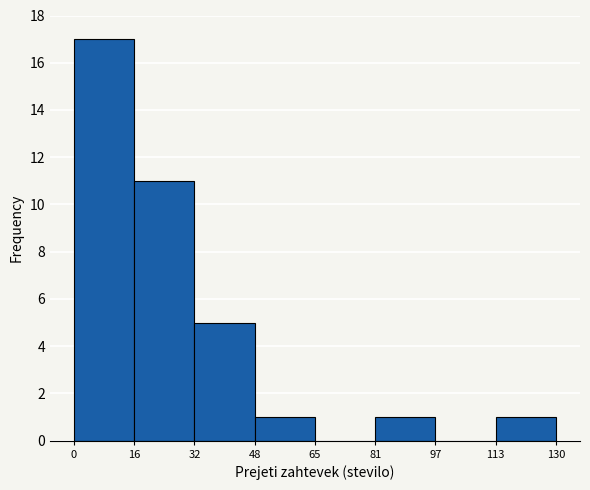

Reading left to right, transcribe this chart: for each bar, give the range it covers on the x-axis and its height. The values are not printed on the chart, so give them approximately, as read against the axis.

0 to 16: 17
16 to 32: 11
32 to 48: 5
48 to 65: 1
65 to 81: 0
81 to 97: 1
97 to 113: 0
113 to 130: 1